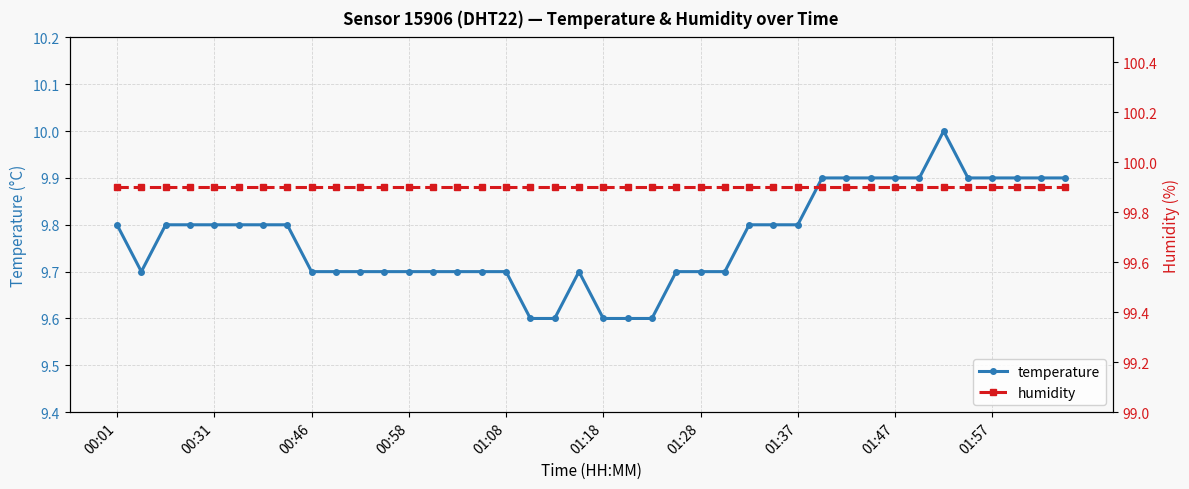

What position from the right is 35?

5